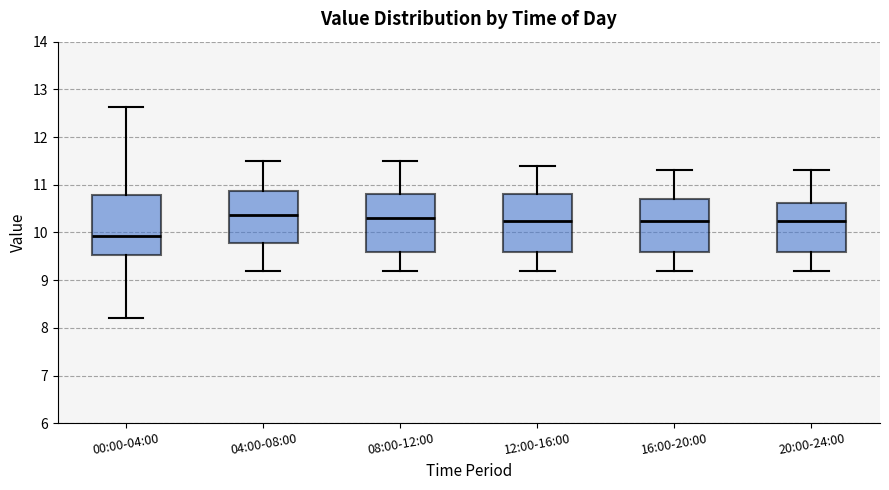

Reading left to right, transcribe this box plot: for each box, give where its median line is, the range the box spans, and where its two whiskers end, as read against the y-axis. The values are not printed on the chart, so give them approximately, as read against the axis.

00:00-04:00: median 9.9, box 9.5 to 10.8, whiskers 8.2 to 12.6
04:00-08:00: median 10.4, box 9.8 to 10.9, whiskers 9.2 to 11.5
08:00-12:00: median 10.3, box 9.6 to 10.8, whiskers 9.2 to 11.5
12:00-16:00: median 10.3, box 9.6 to 10.8, whiskers 9.2 to 11.4
16:00-20:00: median 10.3, box 9.6 to 10.7, whiskers 9.2 to 11.3
20:00-24:00: median 10.3, box 9.6 to 10.6, whiskers 9.2 to 11.3